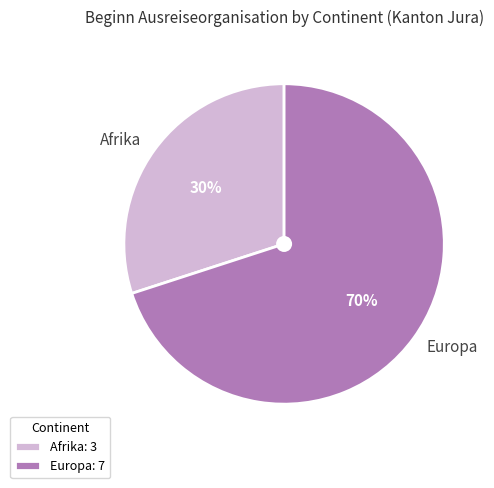

Is Afrika the majority of the pie?

No